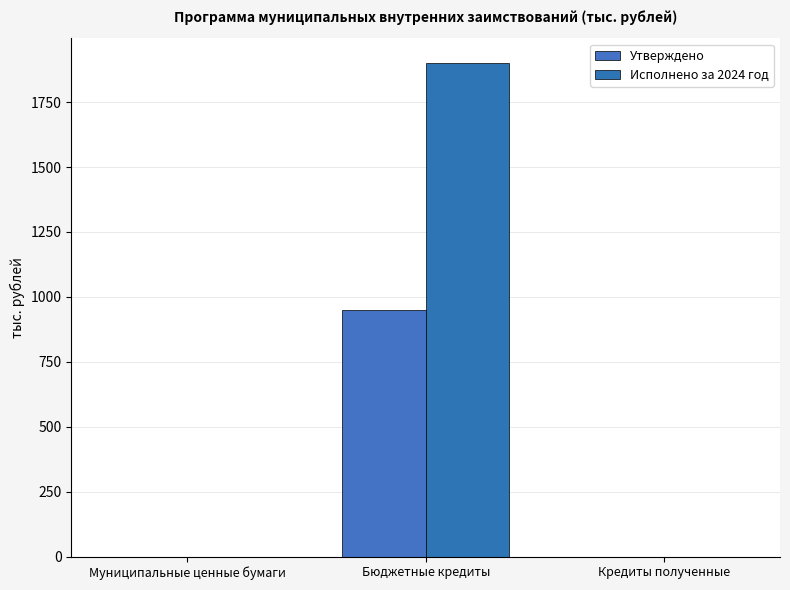

Is it true that Утверждено equals 0 at Кредиты полученные?

True